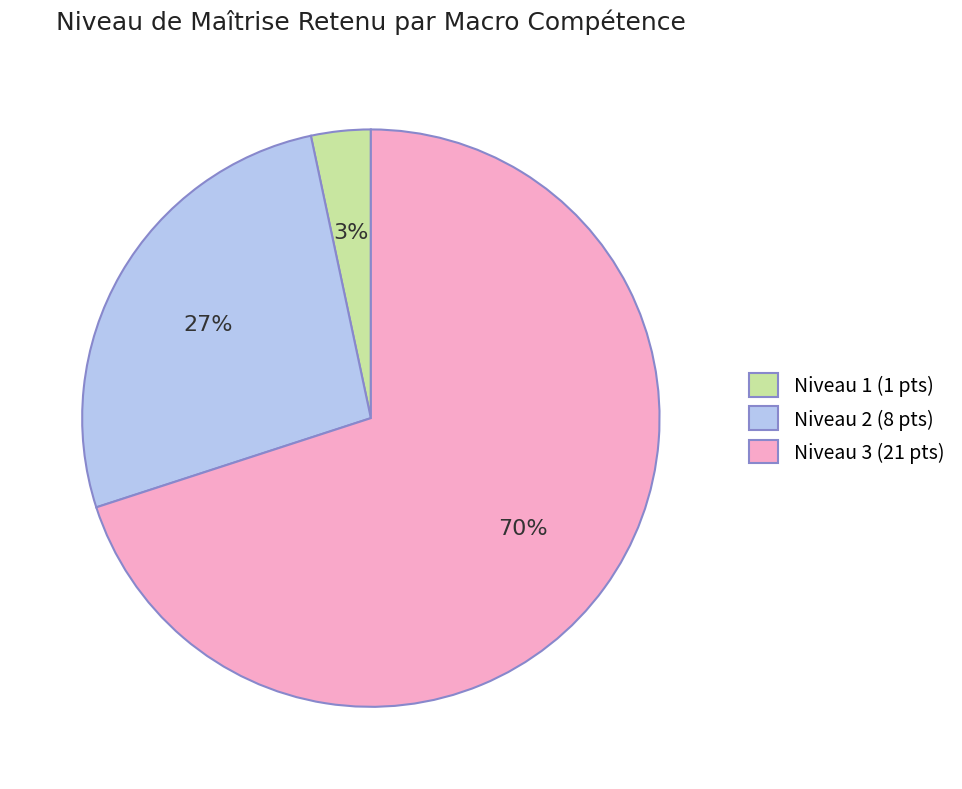

To the nearest percent, what is the difference between the largest and smallest slice percentages?

67%